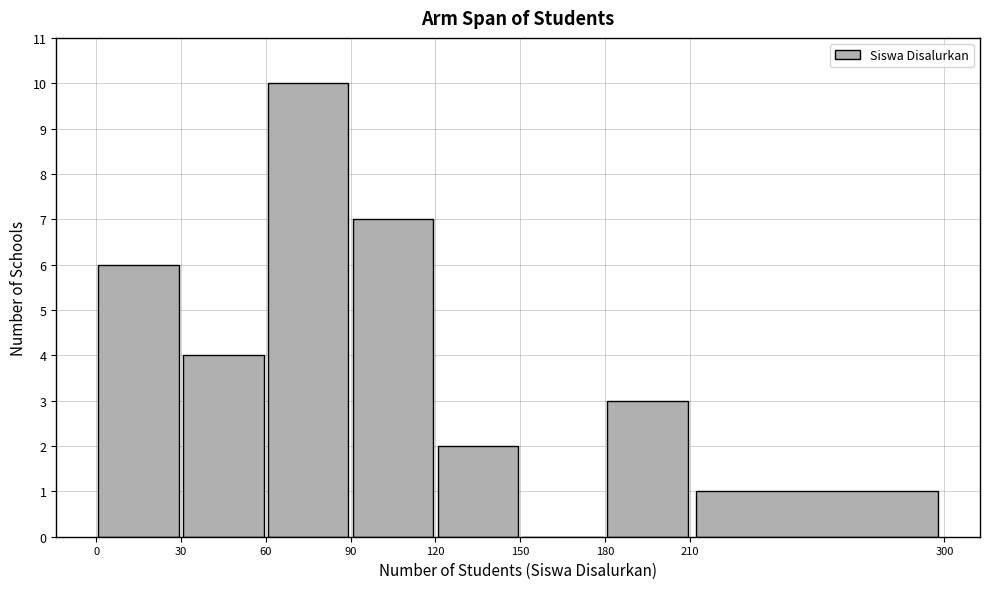

Which range on the x-axis has the tallest bar?

60 to 90